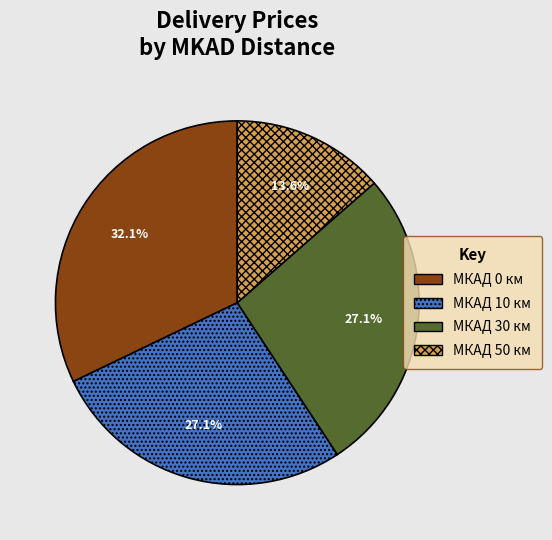

To the nearest percent, what is the average slice percentage?

25%